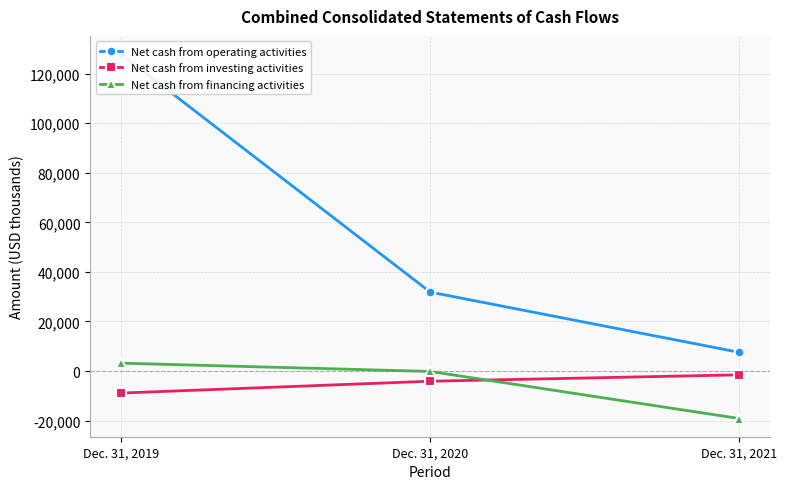

What is the maximum value shown in the chart?

127826